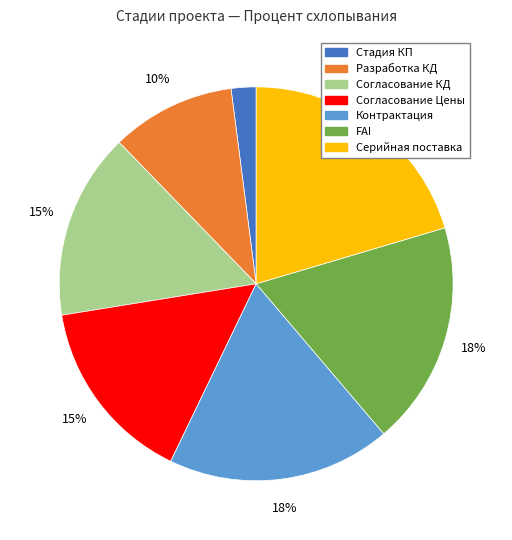

To the nearest percent, what is the average slice percentage?

14%